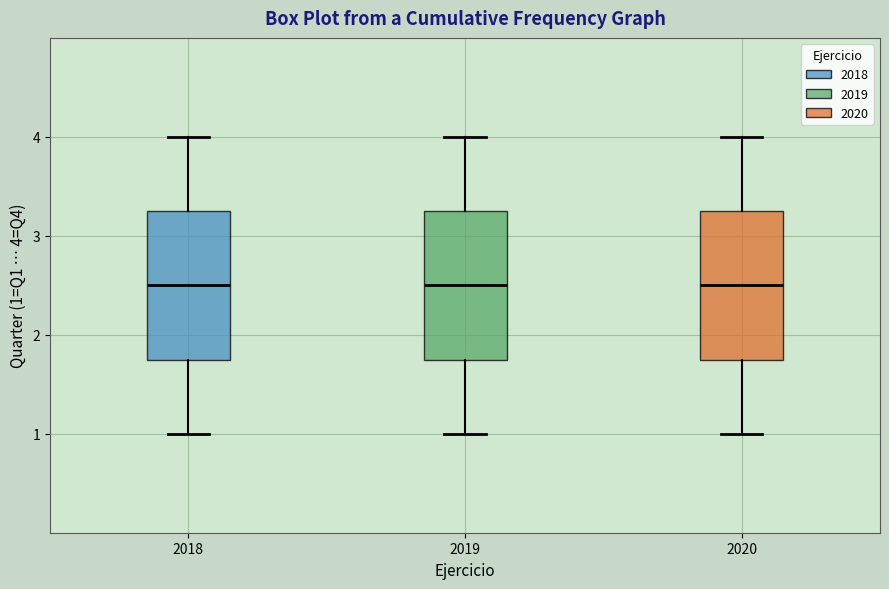

Reading left to right, read every box against the y-axis: the position of its median line, the range the box covers, and the ends of its whiskers. The values are not printed on the chart, so give them approximately, as read against the axis.

2018: median 2.5, box 1.8 to 3.3, whiskers 1.0 to 4.0
2019: median 2.5, box 1.8 to 3.3, whiskers 1.0 to 4.0
2020: median 2.5, box 1.8 to 3.3, whiskers 1.0 to 4.0